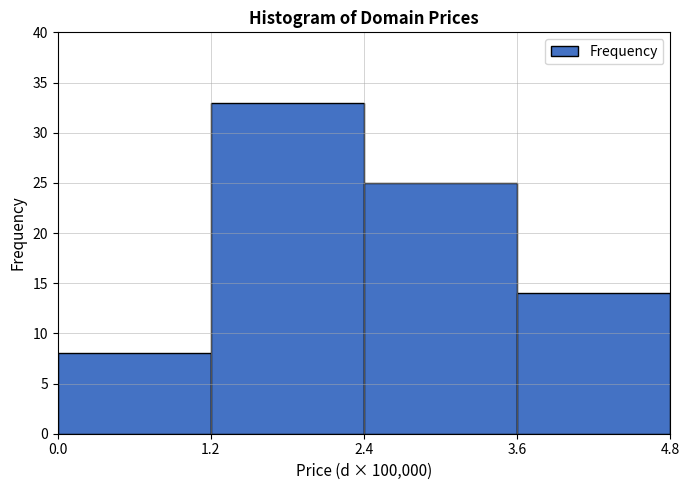

Reading left to right, transcribe this chart: for each bar, give the range it covers on the x-axis and its height. The values are not printed on the chart, so give them approximately, as read against the axis.

0.0 to 1.2: 8
1.2 to 2.4: 33
2.4 to 3.6: 25
3.6 to 4.8: 14